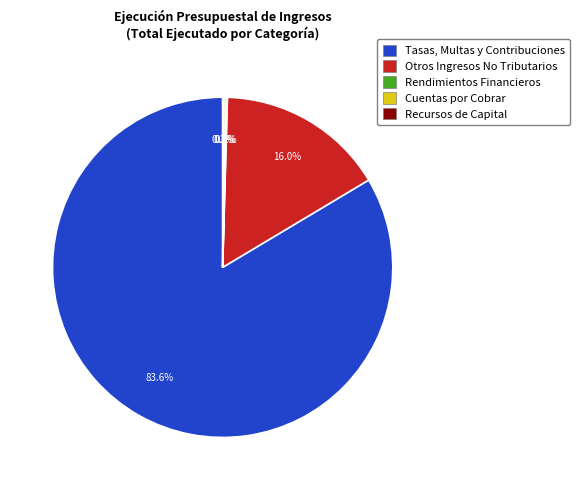

What percentage is NOT represented by Tasas, Multas y Contribuciones?

16.4%